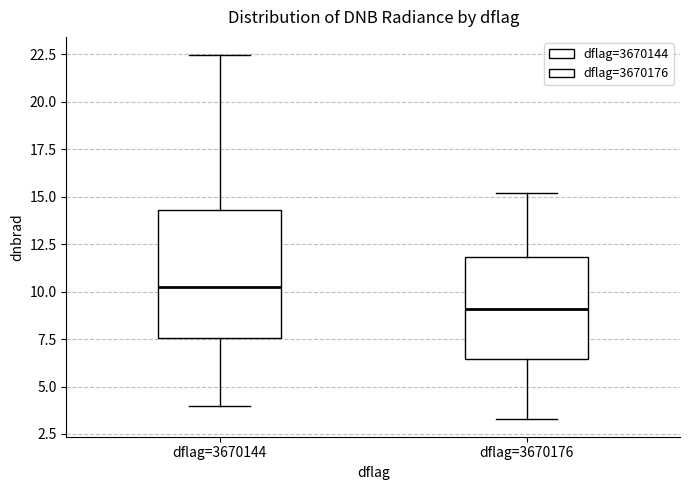

Where does the median line of the box for dflag=3670176 sit on the y-axis? The values are not printed on the chart, so give them approximately, as read against the axis.

9.0